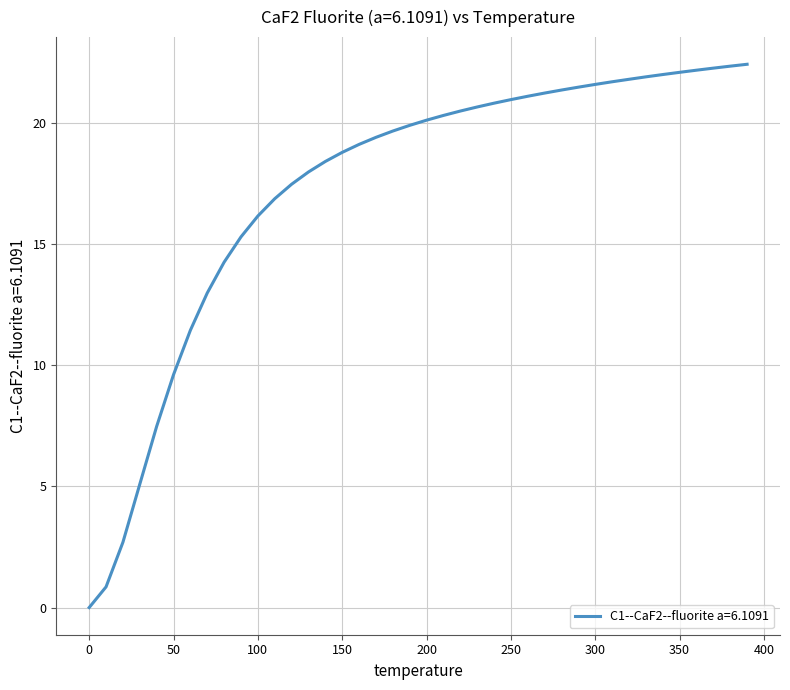

What is the maximum value shown in the chart?

22.4